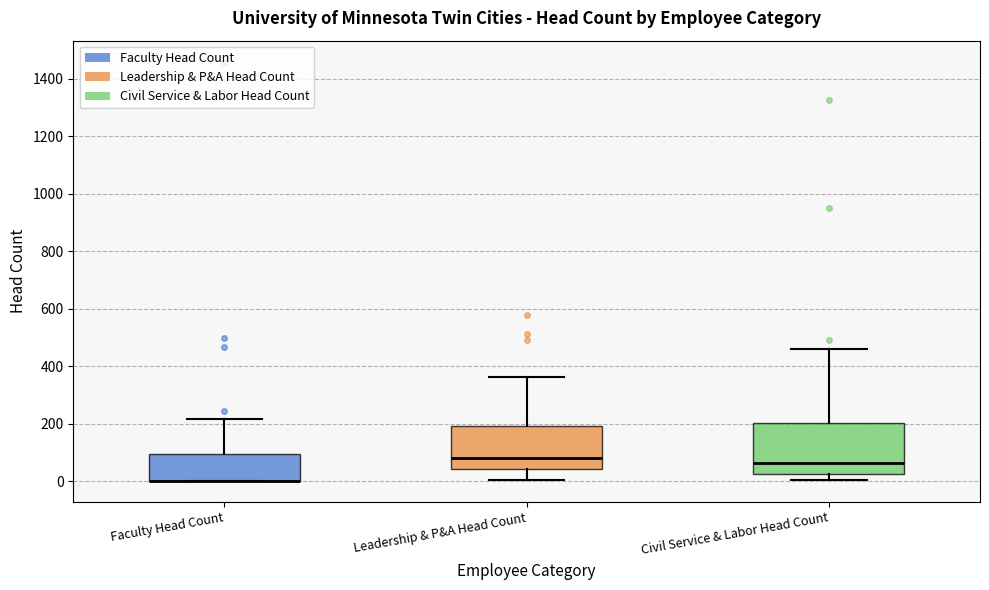

Where does the upper whisker of the box for Faculty Head Count end on the y-axis? The values are not printed on the chart, so give them approximately, as read against the axis.

220